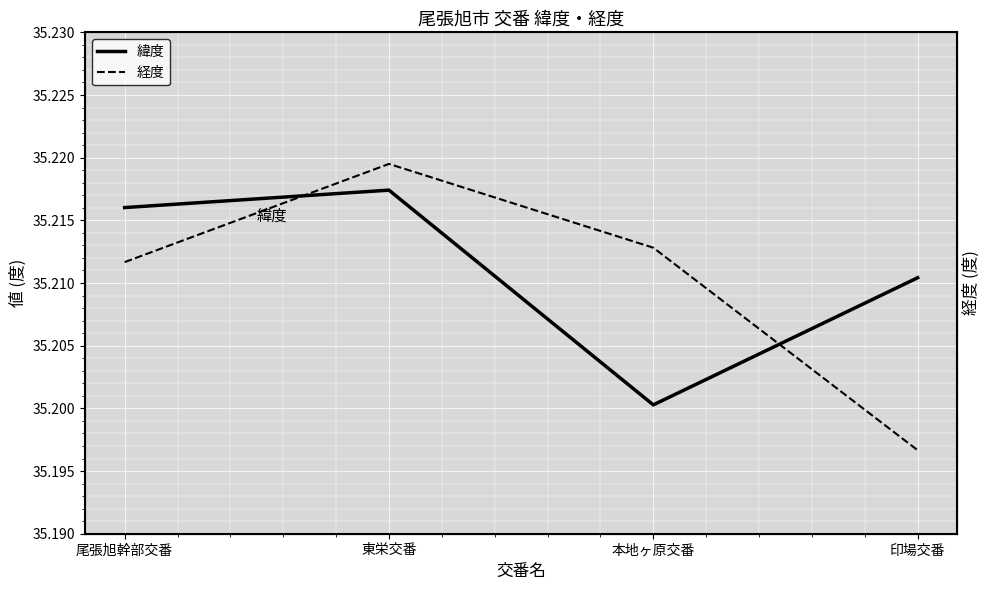

Where is the first local maximum for 緯度?

東栄交番